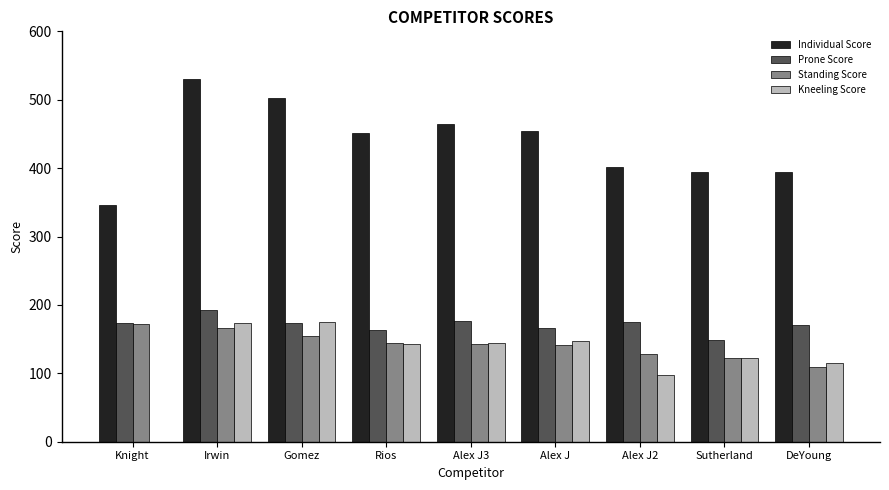

The value of Individual Score at Alex J is 455. True or false?

True